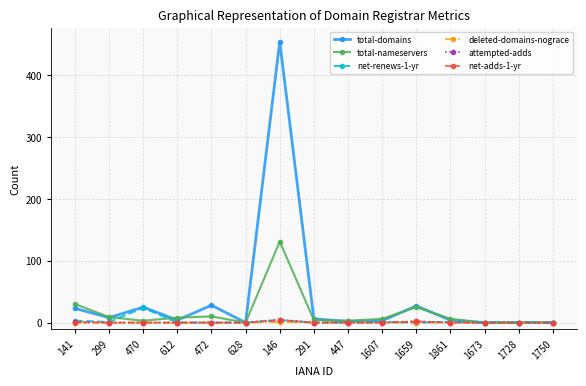

True or false: total-nameservers has more than 0 interior local peaks.

True